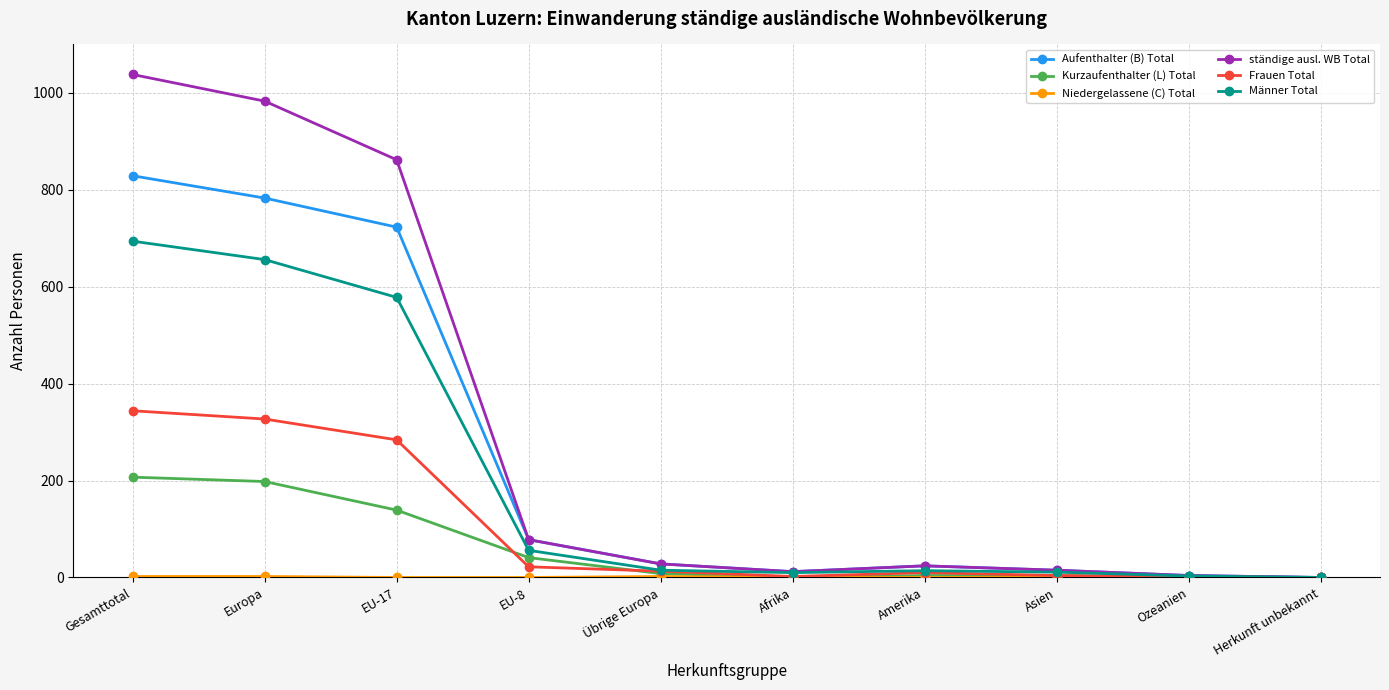

What is the maximum value for ständige ausl. WB Total?

1038